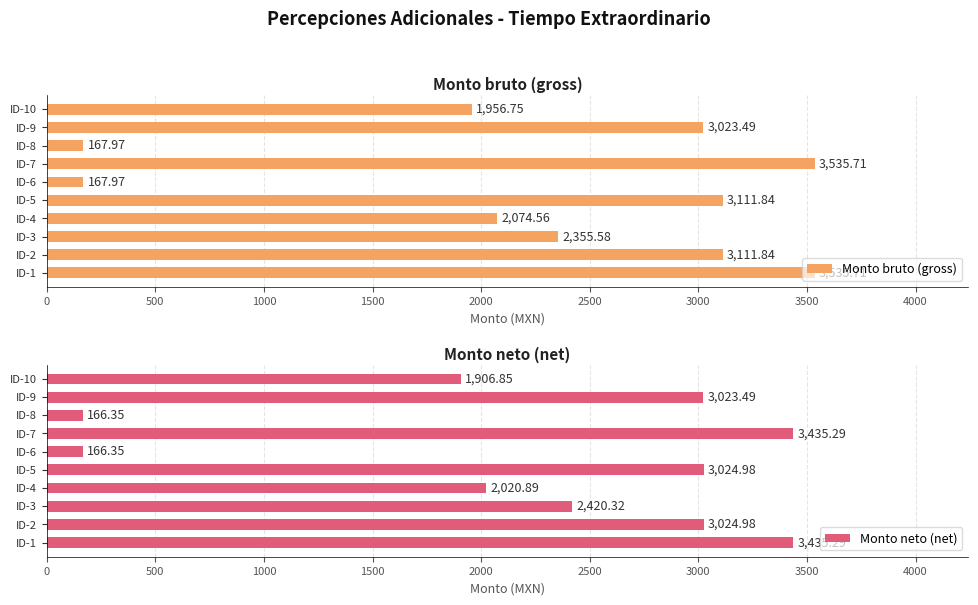

What is the difference between the Monto bruto (gross) values at ID-8 and ID-4?

1906.6